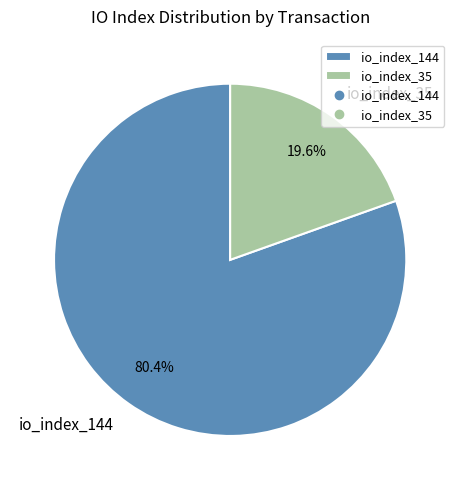

Is there a majority slice in this chart?

Yes